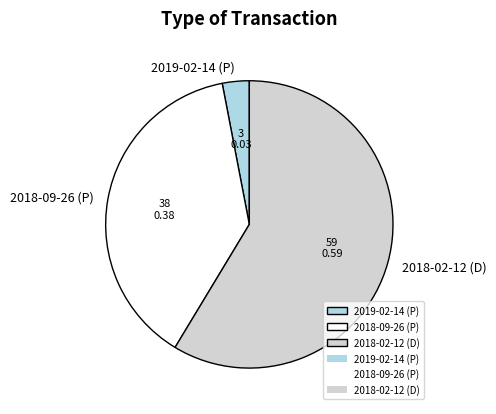

The 2018-02-12 (D) slice represents 59% of the pie. True or false?

True